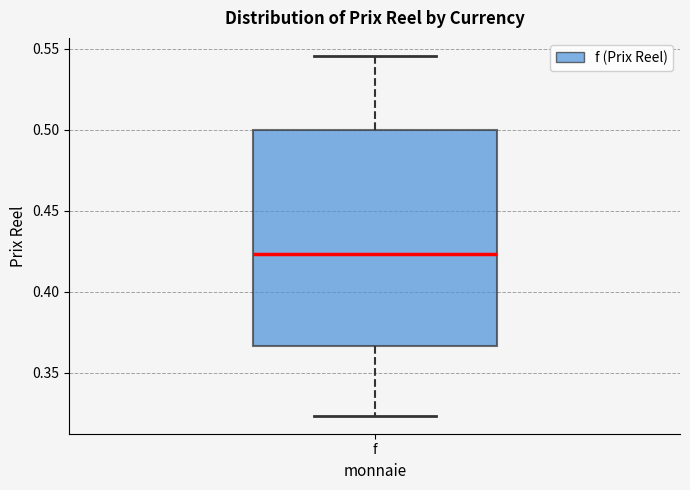

Transcribe this box plot: give where the median line is, the range the box spans, and where the two whiskers end, as read against the y-axis. The values are not printed on the chart, so give them approximately, as read against the axis.

median 0.425, box 0.365 to 0.500, whiskers 0.325 to 0.545